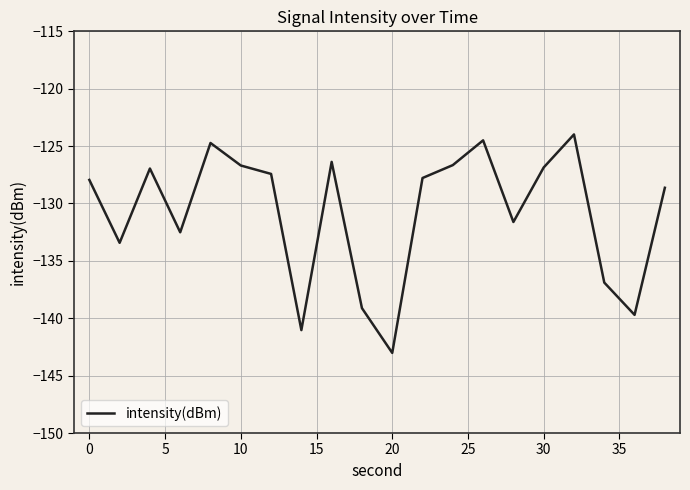

What is the difference between the maximum and minimum values?

19.0